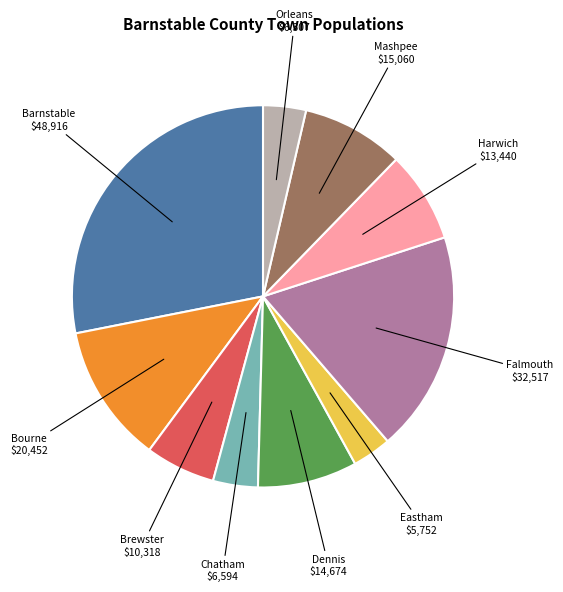

Does Bourne account for over 50% of the chart?

No